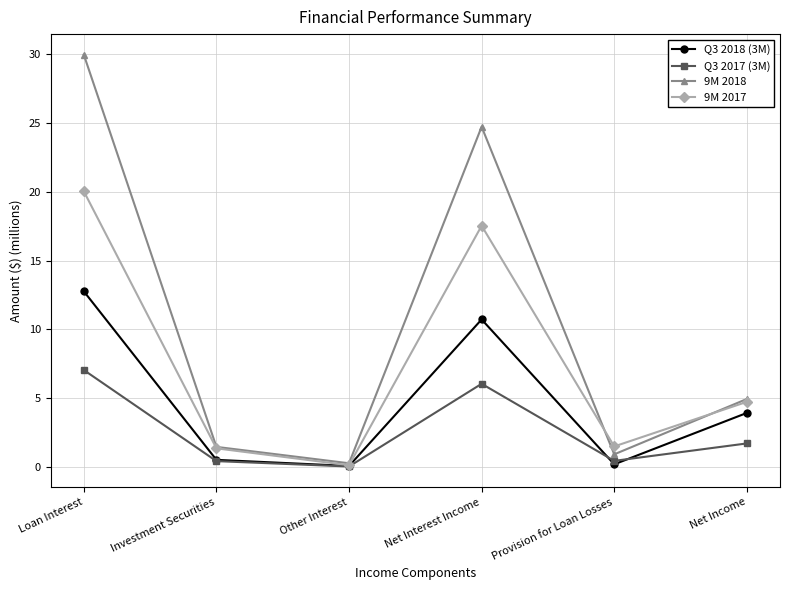

Is it true that Q3 2018 (3M) equals 12.8 at Loan Interest?

True